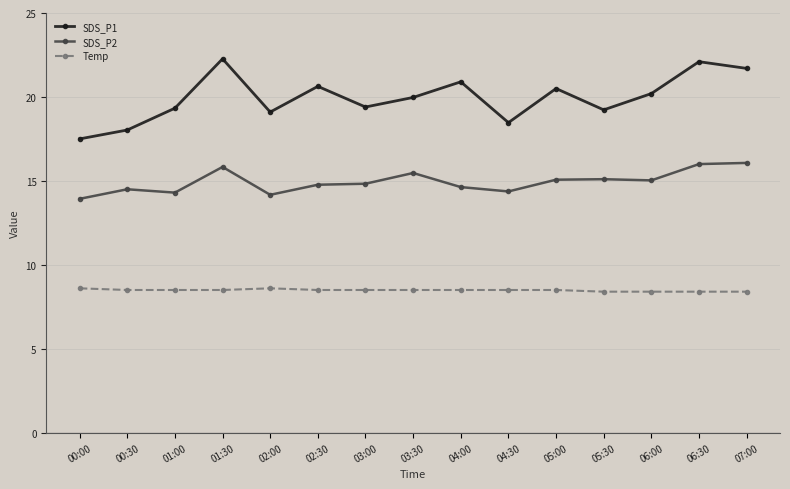

The value of Temp at 00:00 is 8.6. True or false?

True